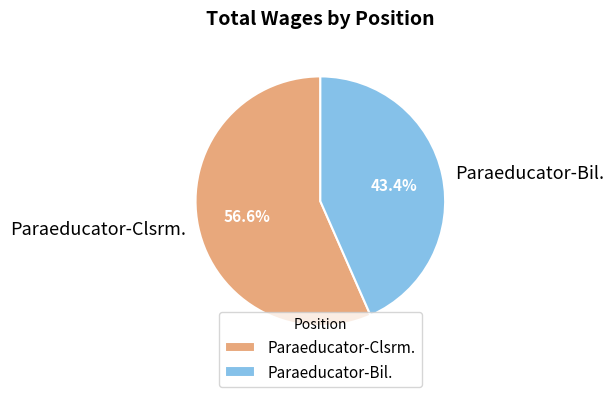

Is there a majority slice in this chart?

Yes